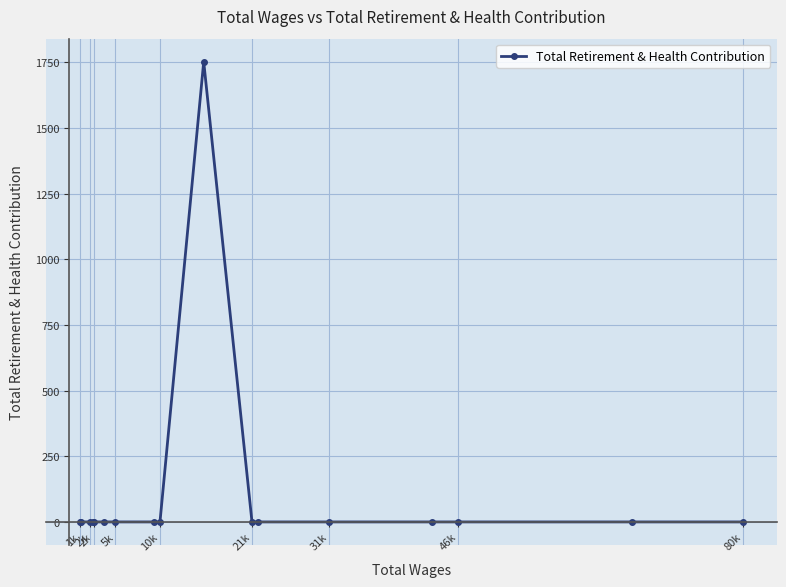

Reading left to right, list all the values displayed in this chart.

0	0	0	0	0	0	0	1753	0	0	0	0	0	0	0	0	0